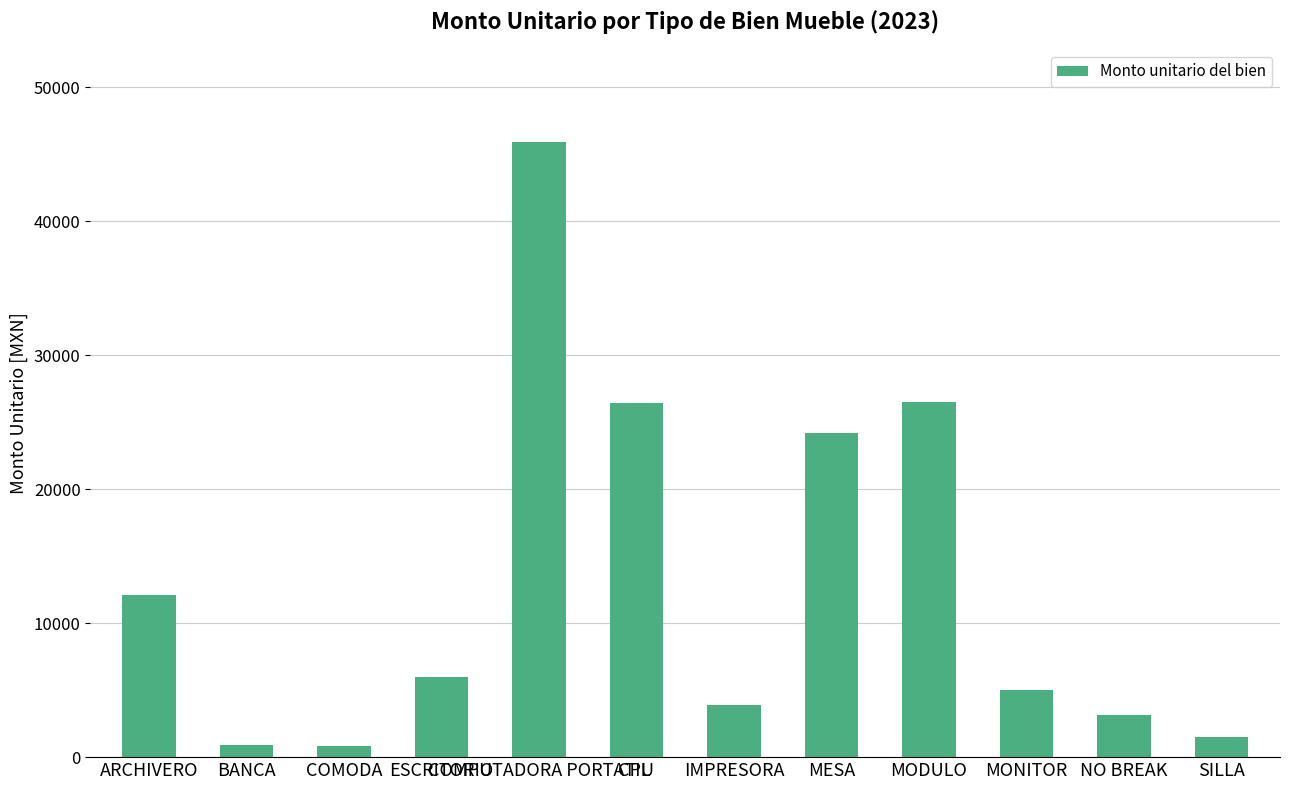

What is the change in value from IMPRESORA to SILLA?

-2348.0